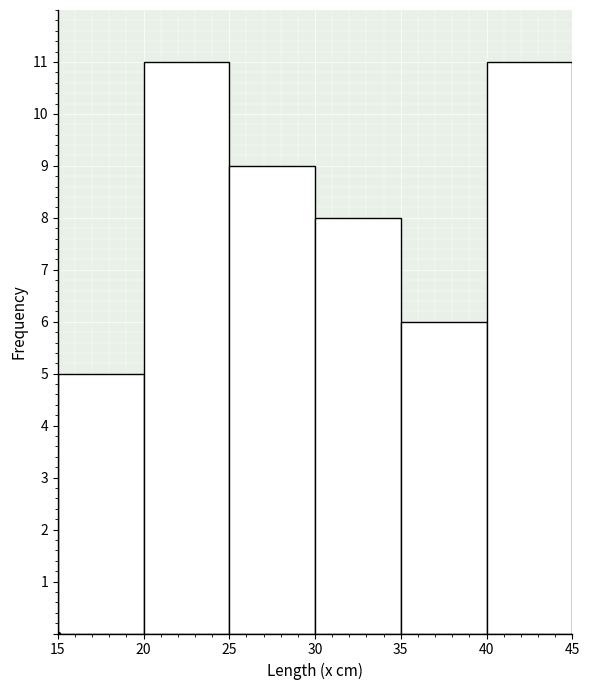

Reading left to right, list every bar in this chart as the range it spans on the x-axis followed by its height. The values are not printed on the chart, so give them approximately, as read against the axis.

15 to 20: 5
20 to 25: 11
25 to 30: 9
30 to 35: 8
35 to 40: 6
40 to 45: 11